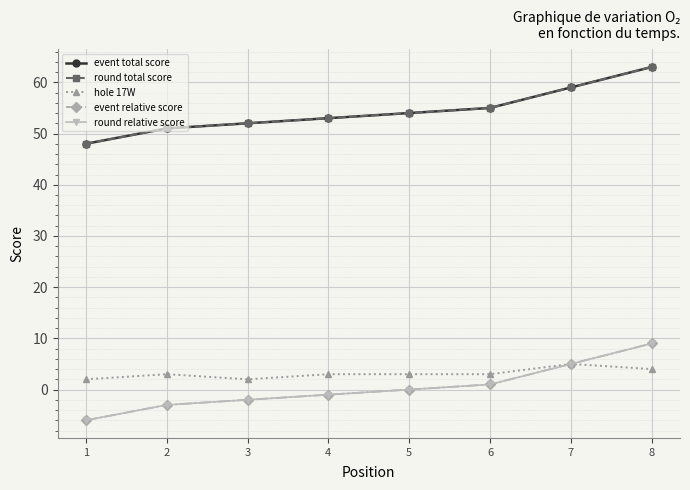

What is the value of the round relative score point at the 7th from the left?

5